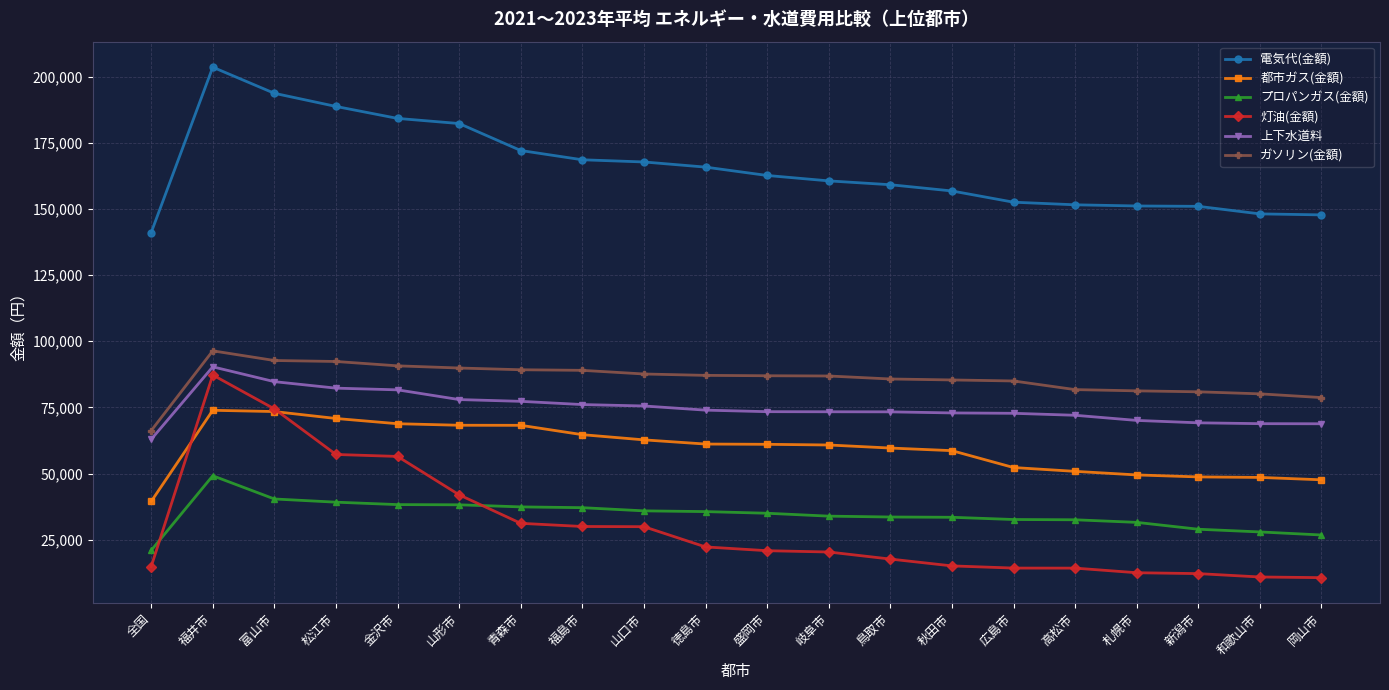

What is the approximate value of プロパンガス(金額) at 札幌市, to the nearest 50?

31550